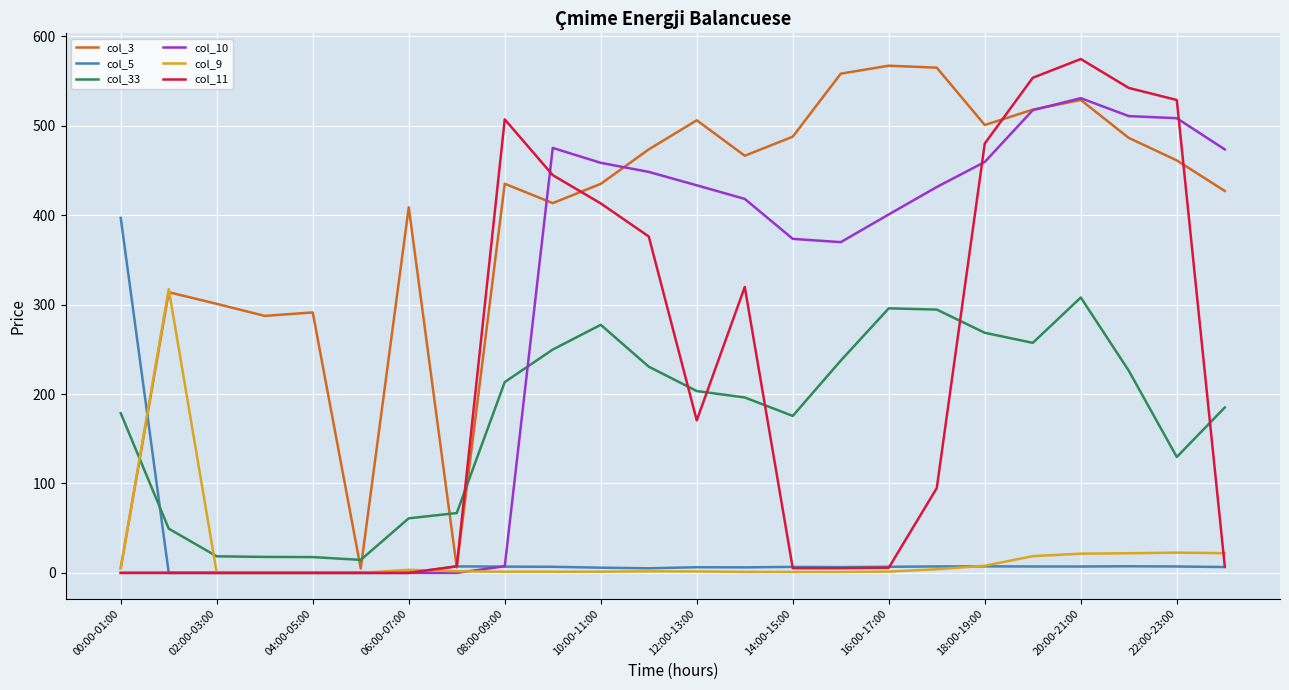

Which series has the largest total across all categories?

col_3